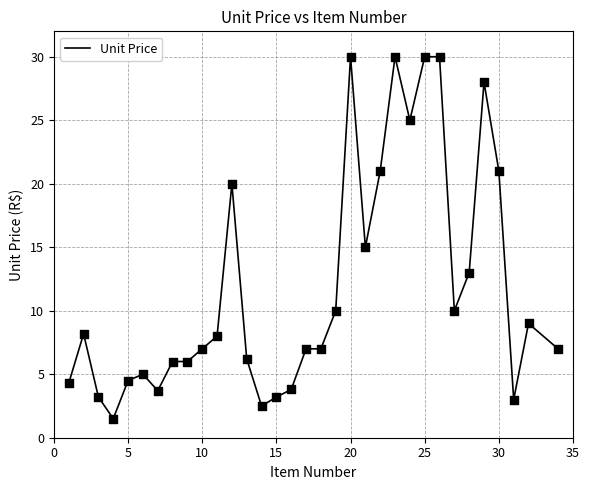

What is the smallest value displayed?

1.5